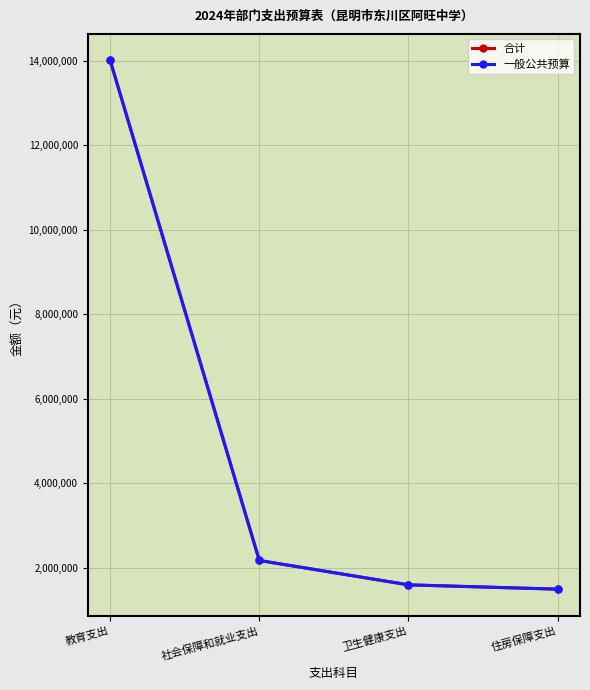

What is the difference between the maximum and minimum values in the 合计 series?

12517592